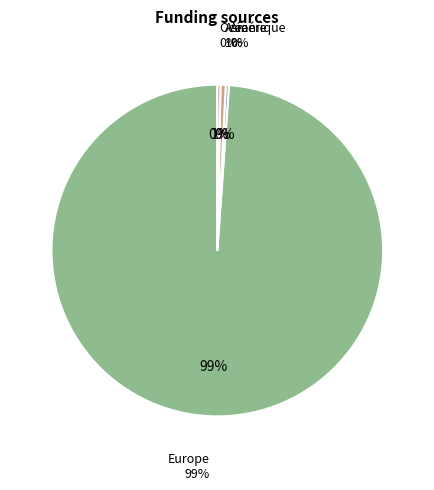

Count the number of slices in the pie.

5